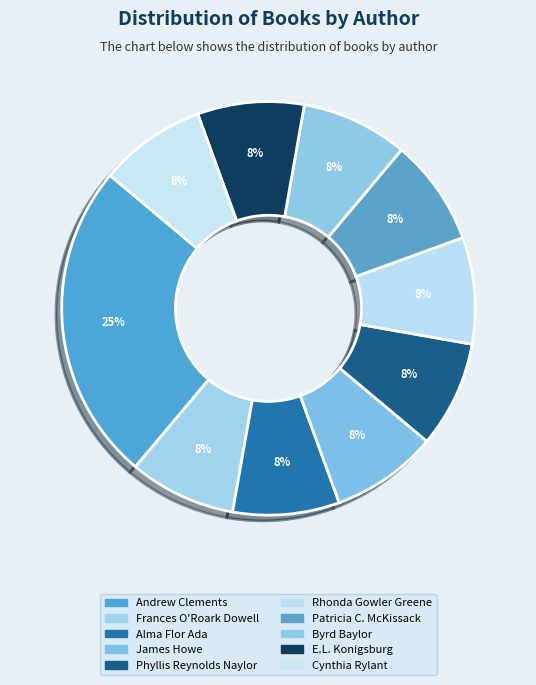

Which slice is the largest?

Andrew Clements